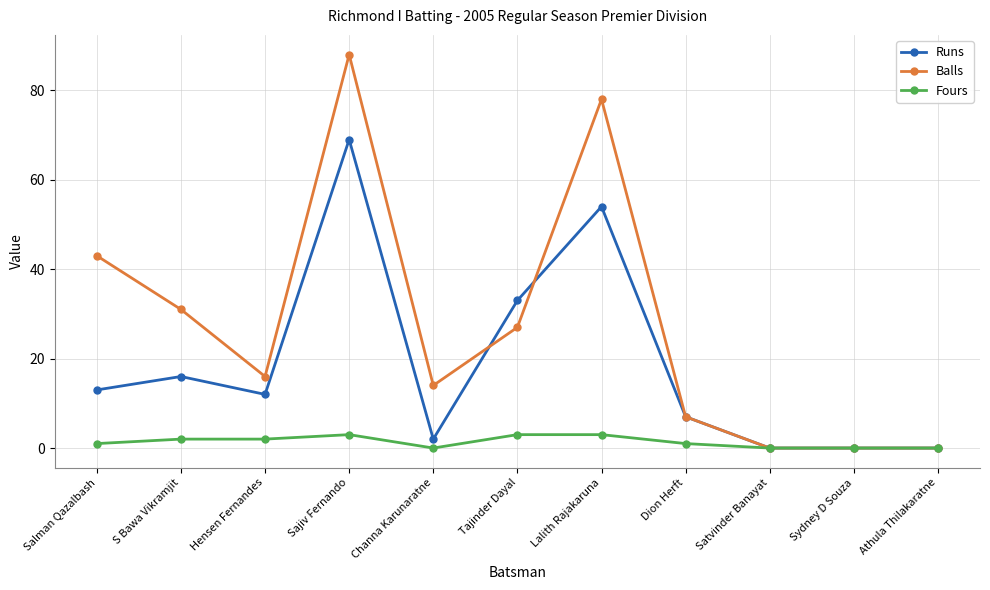

What is the total value across all series at Hensen Fernandes?

30